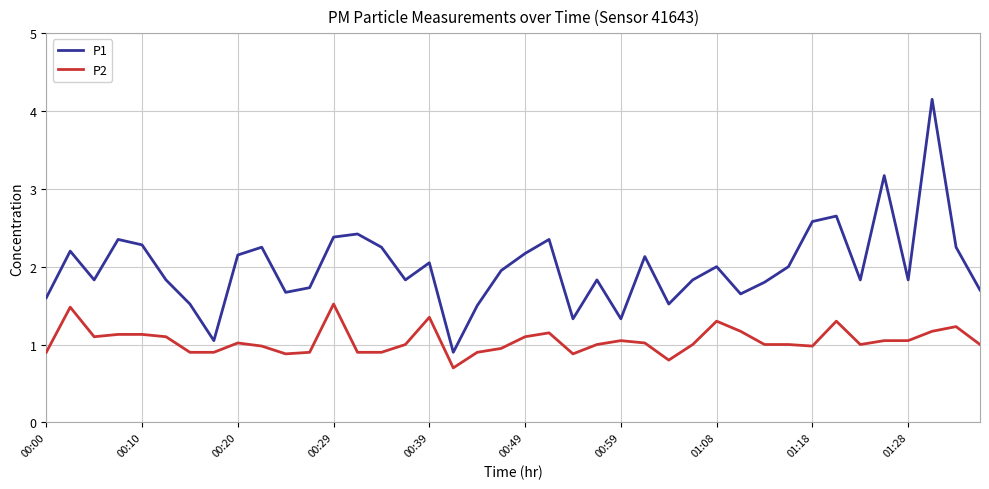

Which series has the largest total across all categories?

P1